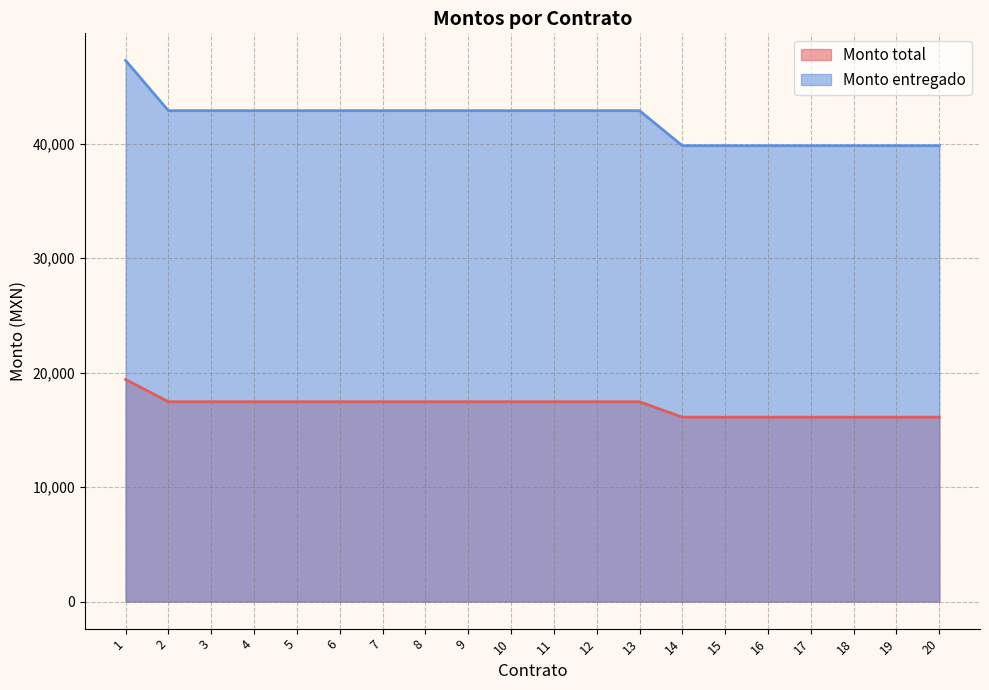

How many values in the Monto entregado series exceed 42878?

13